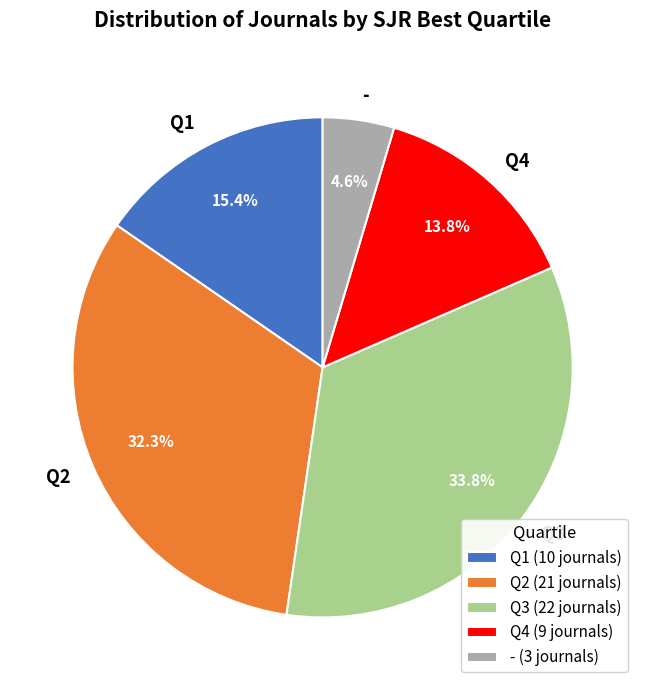

Does Q3 account for over 50% of the chart?

No